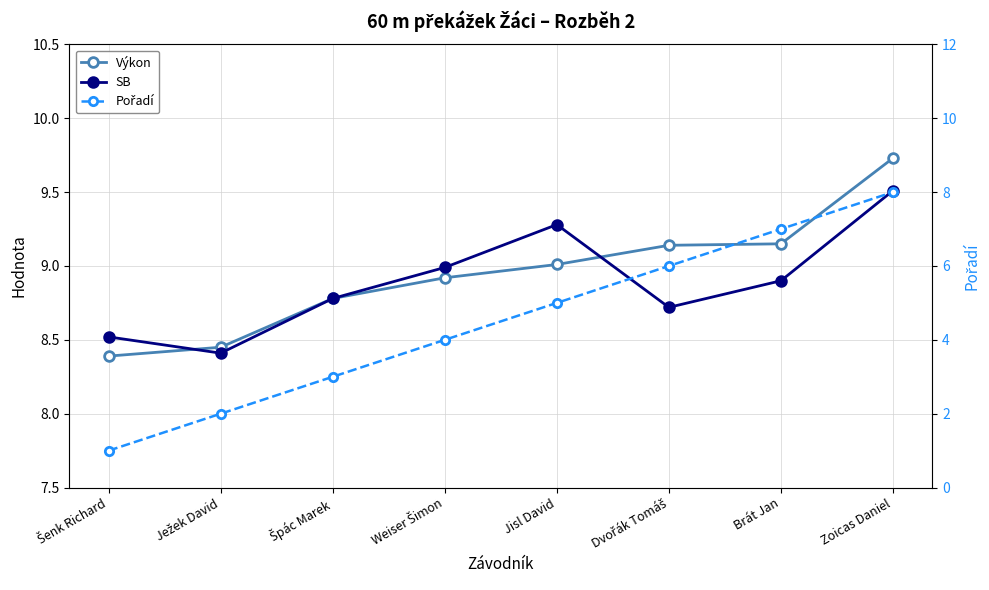

Reading left to right, what are all the values shown in this chart?

Výkon: Šenk Richard=8.4	Ježek David=8.4	Špác Marek=8.8	Weiser Šimon=8.9	Jisl David=9.0	Dvořák Tomáš=9.1	Brát Jan=9.2	Zoicas Daniel=9.7
SB: Šenk Richard=8.5	Ježek David=8.4	Špác Marek=8.8	Weiser Šimon=9.0	Jisl David=9.3	Dvořák Tomáš=8.7	Brát Jan=8.9	Zoicas Daniel=9.5
Pořadí: Šenk Richard=1.0	Ježek David=2.0	Špác Marek=3.0	Weiser Šimon=4.0	Jisl David=5.0	Dvořák Tomáš=6.0	Brát Jan=7.0	Zoicas Daniel=8.0